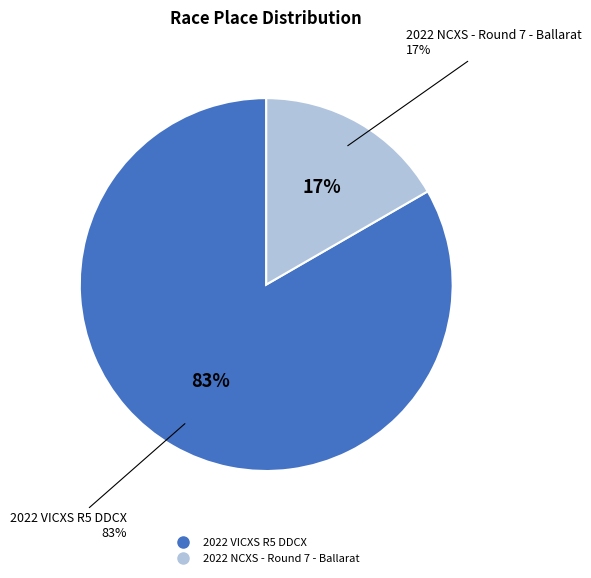

Approximately how many times larger is the value at 2022 NCXS - Round 7 - Ballarat compared to 2022 VICXS R5 DDCX?

0.2